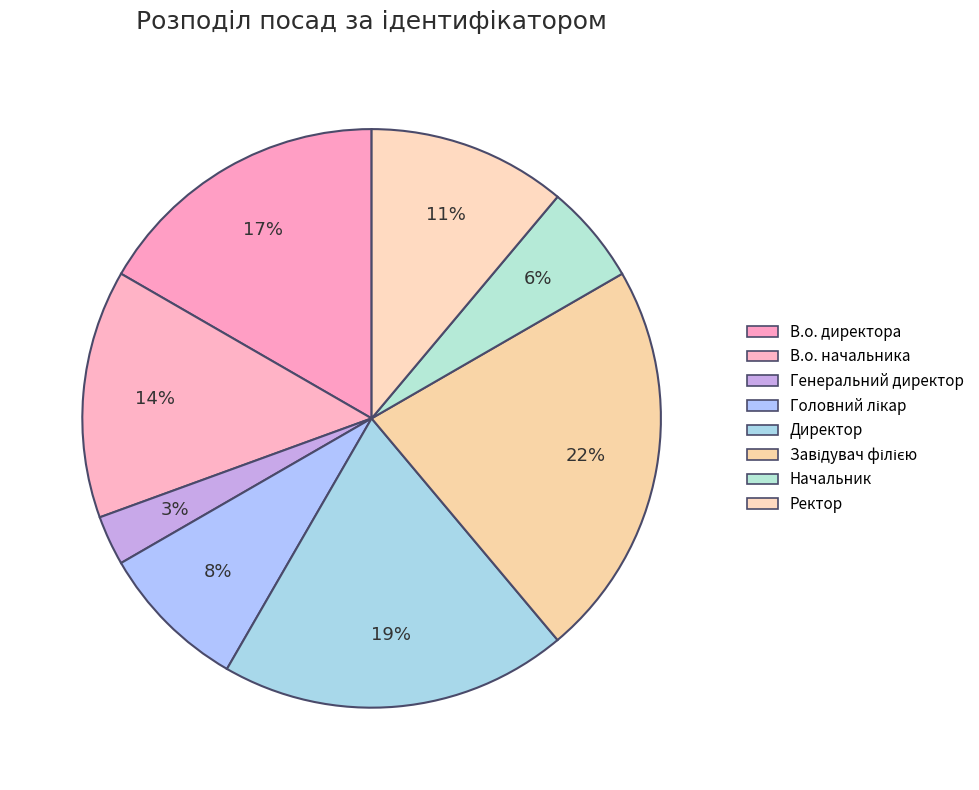

How many segments does this pie chart have?

8